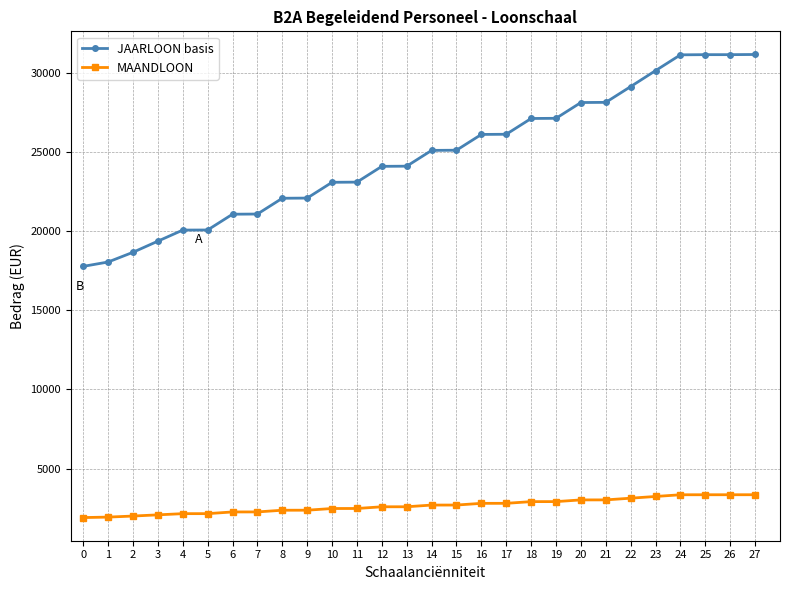

What is the difference between the maximum and second lowest values in the MAANDLOON series?

1412.0